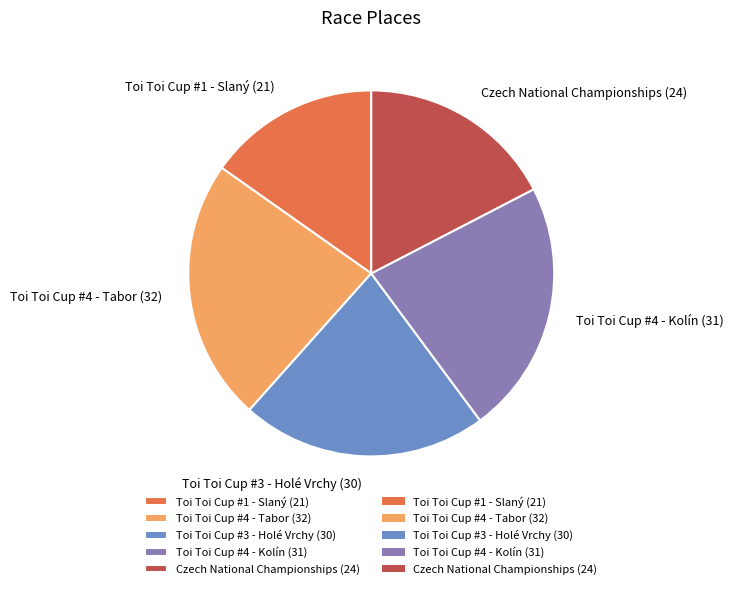

Rank the categories by value from lowest to highest.

Toi Toi Cup #1 - Slaný, Czech National Championships, Toi Toi Cup #3 - Holé Vrchy, Toi Toi Cup #4 - Kolín, Toi Toi Cup #4 - Tabor